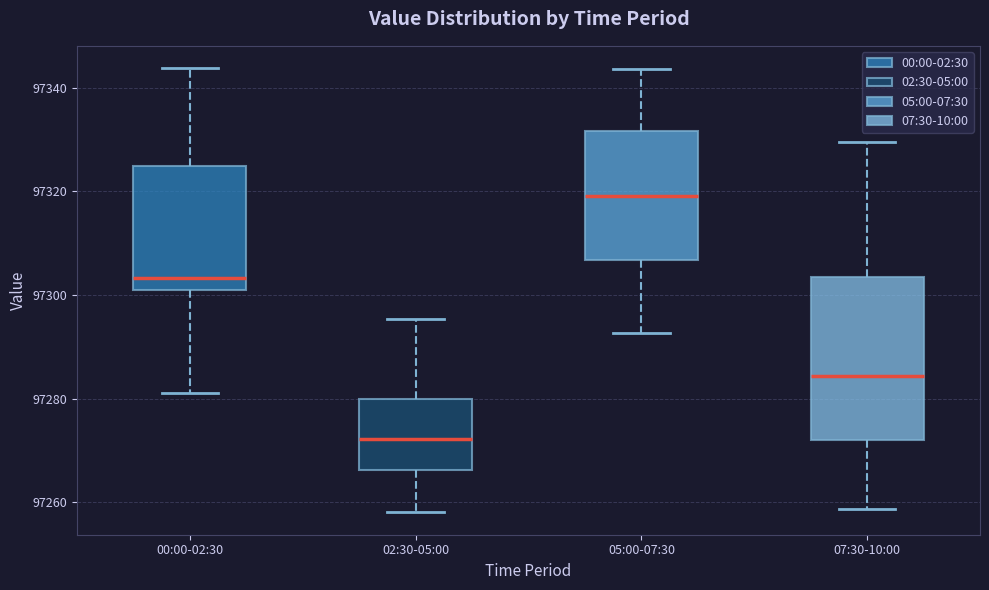

Reading left to right, read every box against the y-axis: the position of its median line, the range the box covers, and the ends of its whiskers. The values are not printed on the chart, so give them approximately, as read against the axis.

00:00-02:30: median 97304, box 97300 to 97324, whiskers 97282 to 97344
02:30-05:00: median 97272, box 97266 to 97280, whiskers 97258 to 97296
05:00-07:30: median 97320, box 97306 to 97332, whiskers 97292 to 97344
07:30-10:00: median 97284, box 97272 to 97304, whiskers 97258 to 97330